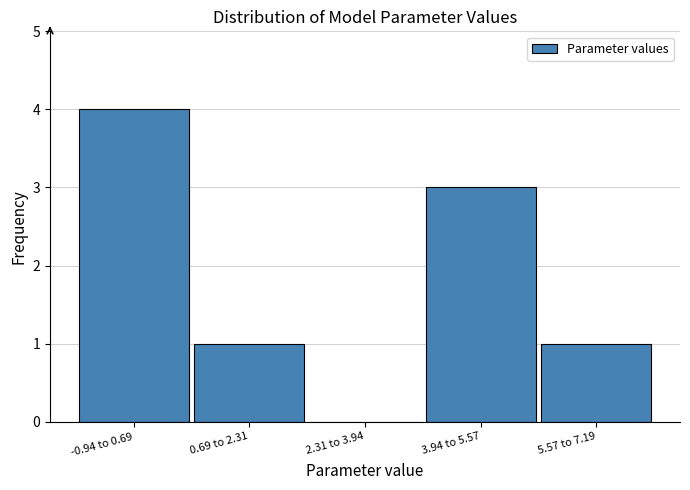

Reading left to right, list all the values displayed in this chart.

-0.94 to 0.69=4	0.69 to 2.31=1	2.31 to 3.94=0	3.94 to 5.57=3	5.57 to 7.19=1